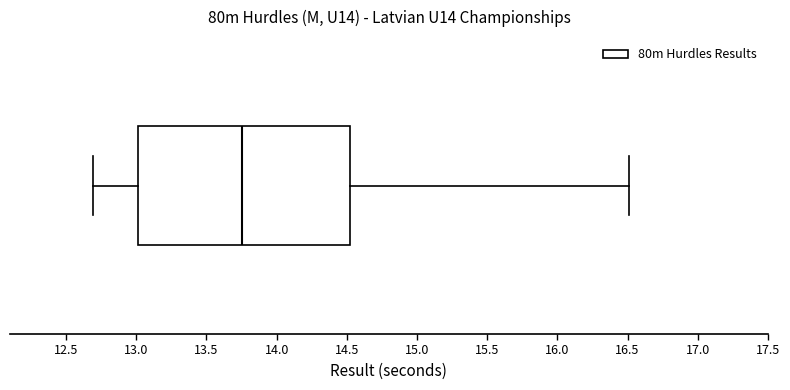

Read this box plot against the x-axis: the position of the median line, the range covered by the box, and the ends of both whiskers. The values are not printed on the chart, so give them approximately, as read against the axis.

median 13.75, box 13.00 to 14.50, whiskers 12.70 to 16.50